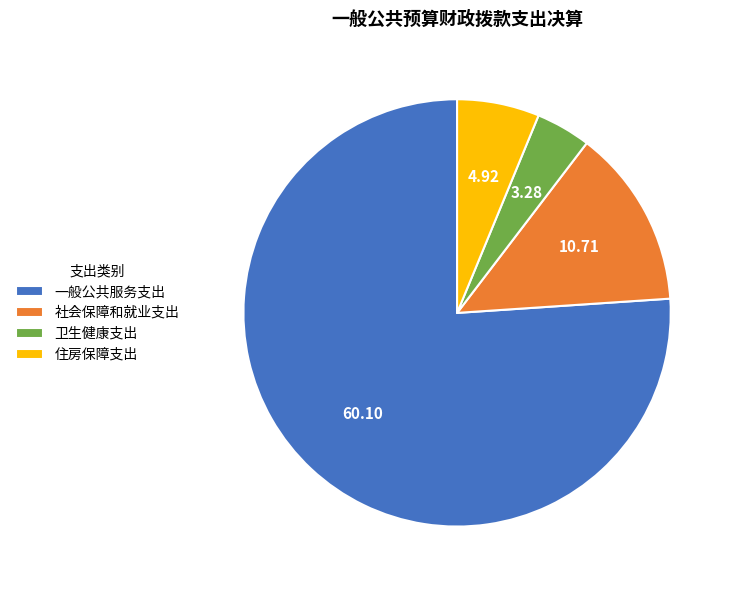

Is the sum of 住房保障支出 and 一般公共服务支出 greater than half?

Yes